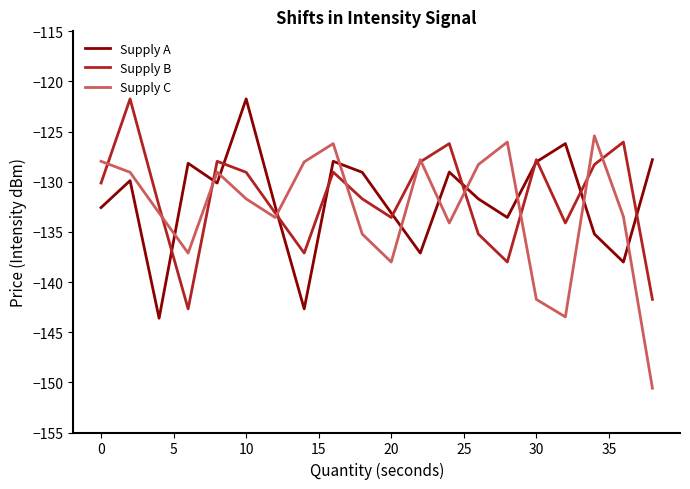

True or false: Supply C and Supply A intersect in this chart.

True